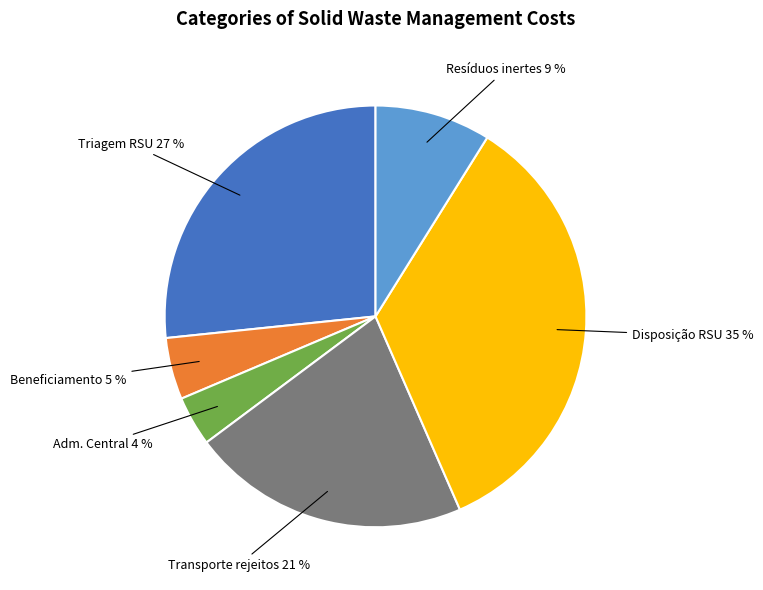

To the nearest percent, what is the average slice percentage?

17%